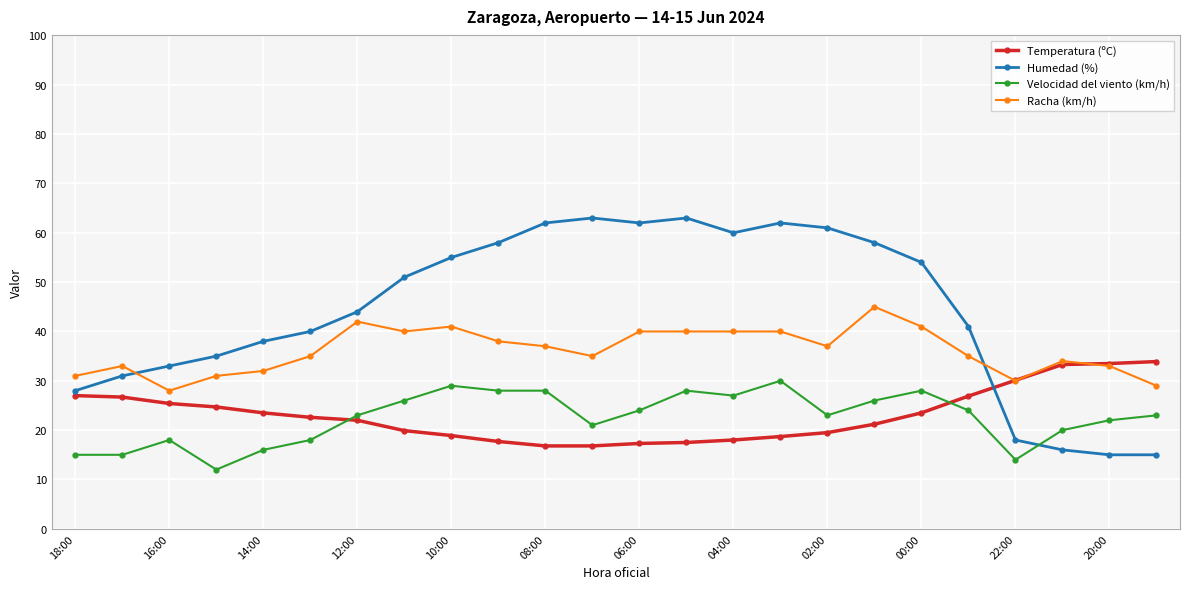

Count the number of data series in this chart.

4